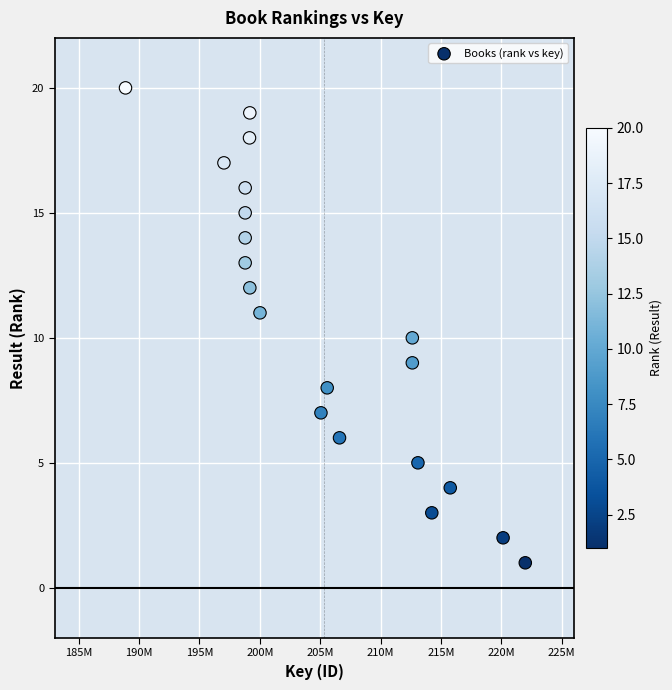

What is the range of Y values (max minus min)?

19